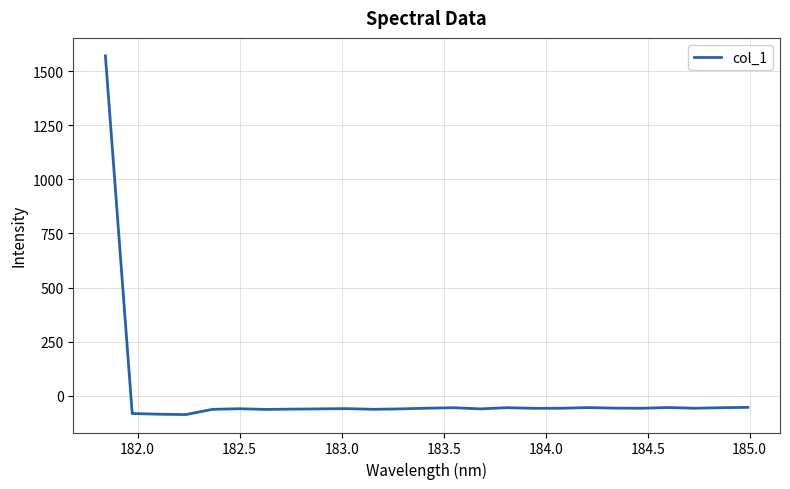

What is the difference between the maximum and minimum values?

1658.7